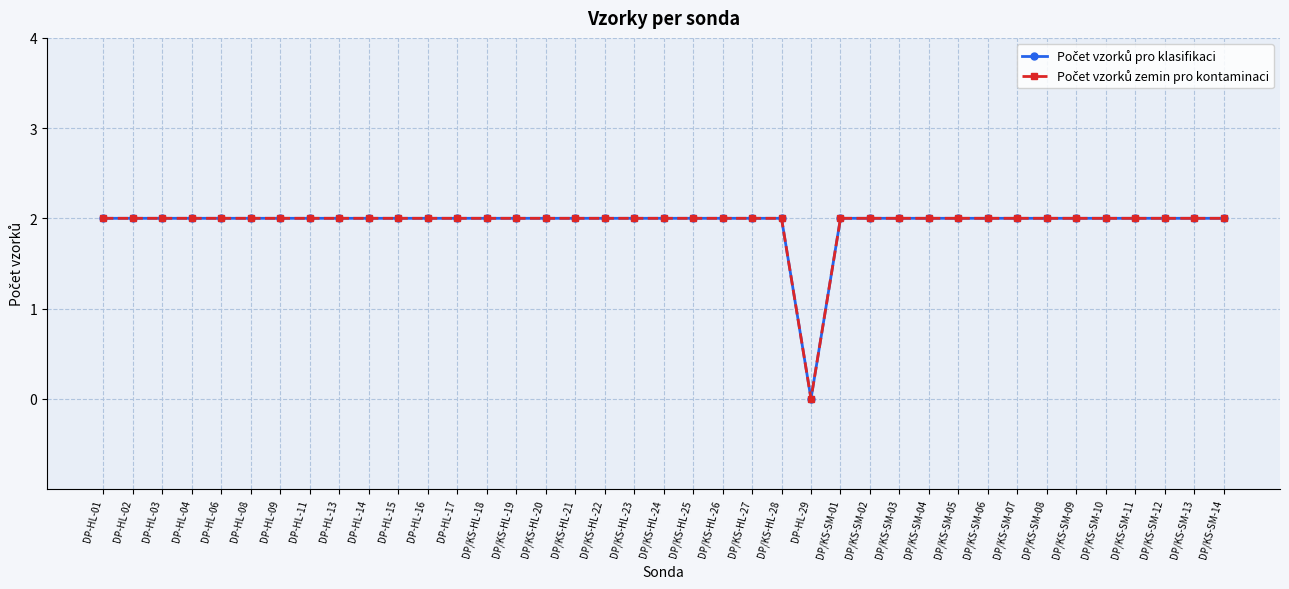

Which category has the lowest value in the Počet vzorků zemin pro kontaminaci series?

DP-HL-29